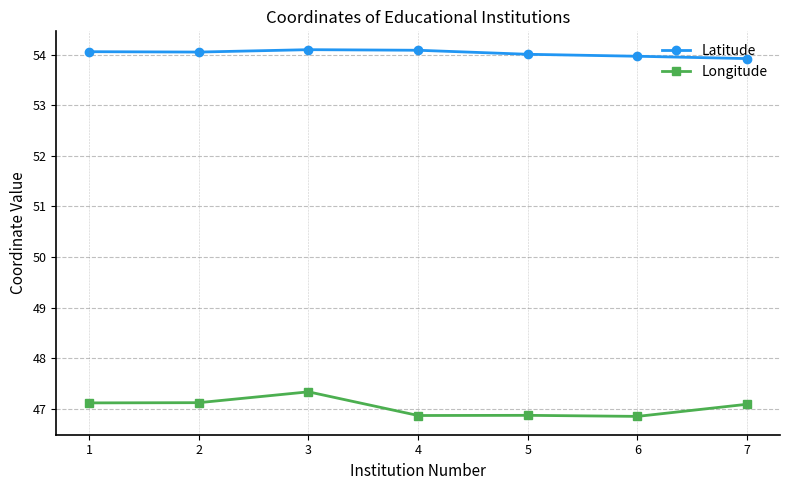

Where does the Latitude series first go above 54?

1